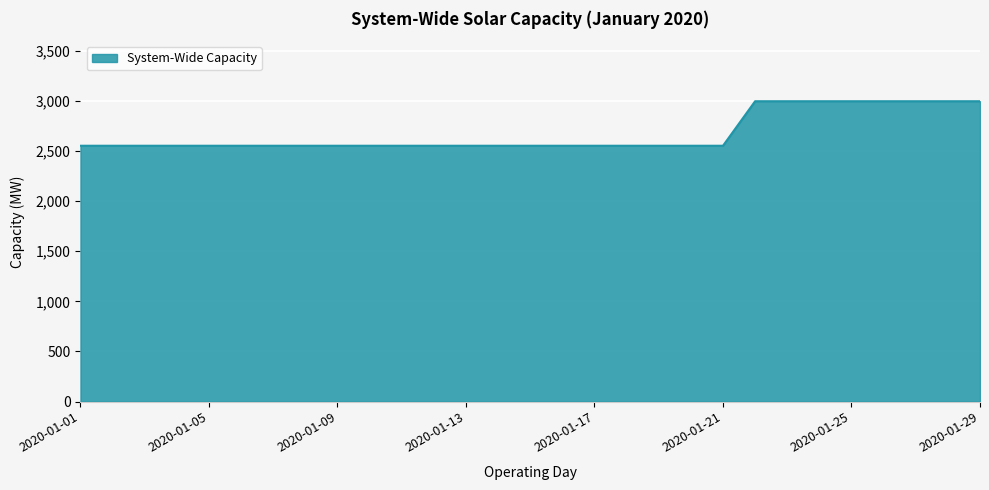

What is the greatest value displayed?

2996